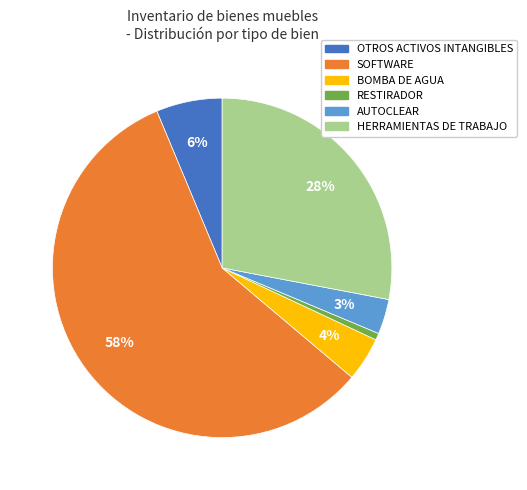

Is there a majority slice in this chart?

Yes